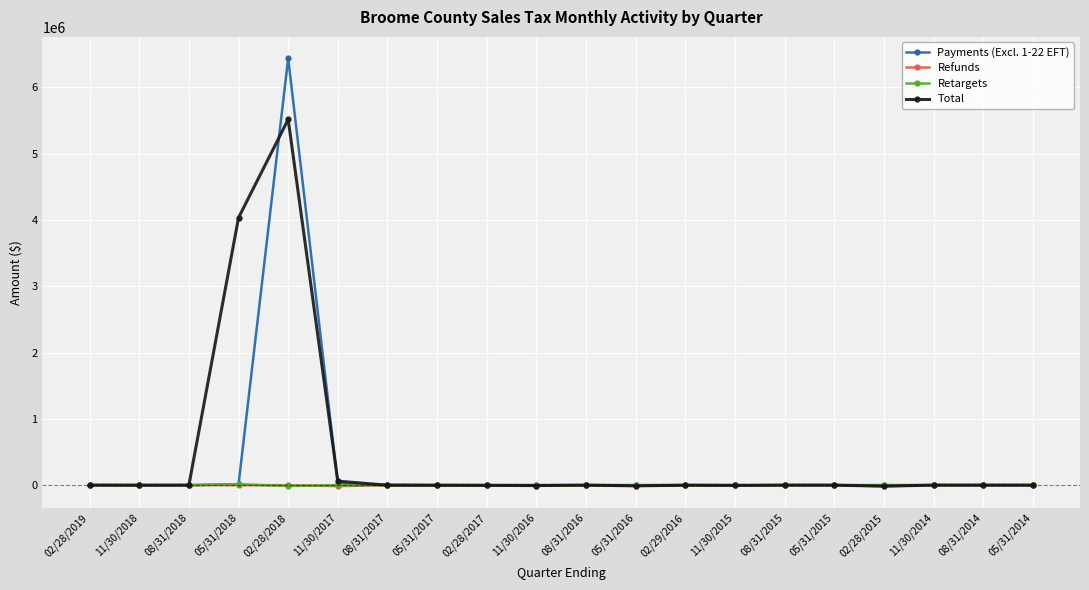

Which series has the largest range (max minus min)?

Payments (Excl. 1-22 EFT)